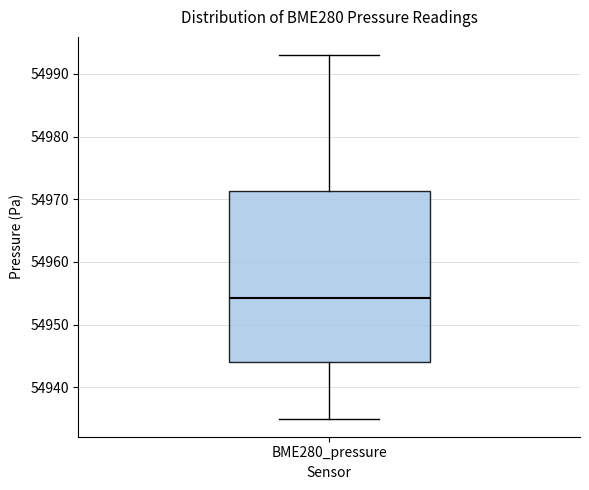

Transcribe this box plot: give where the median line is, the range the box spans, and where the two whiskers end, as read against the y-axis. The values are not printed on the chart, so give them approximately, as read against the axis.

median 54954, box 54944 to 54971, whiskers 54935 to 54993